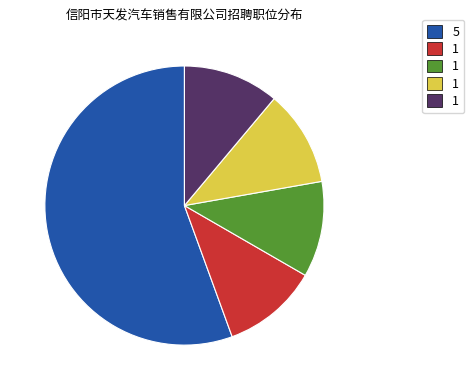

Is there any slice that represents more than half of the pie?

Yes